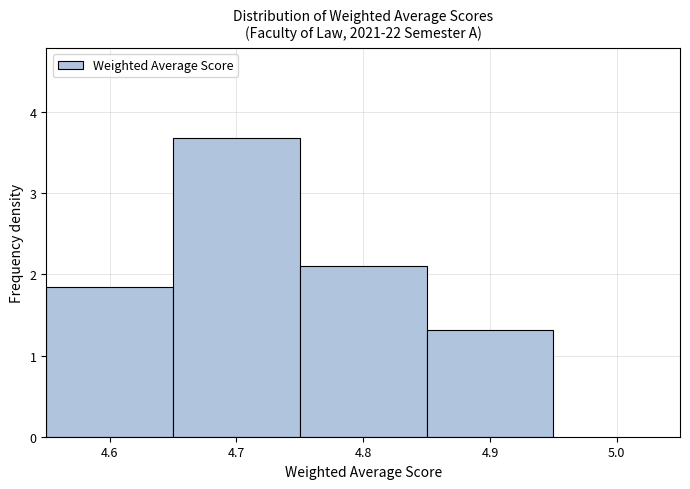

Reading left to right, list every bar in this chart as the range it spans on the x-axis followed by its height. The values are not printed on the chart, so give them approximately, as read against the axis.

4.55 to 4.65: 1.8
4.65 to 4.75: 3.7
4.75 to 4.85: 2.1
4.85 to 4.95: 1.3